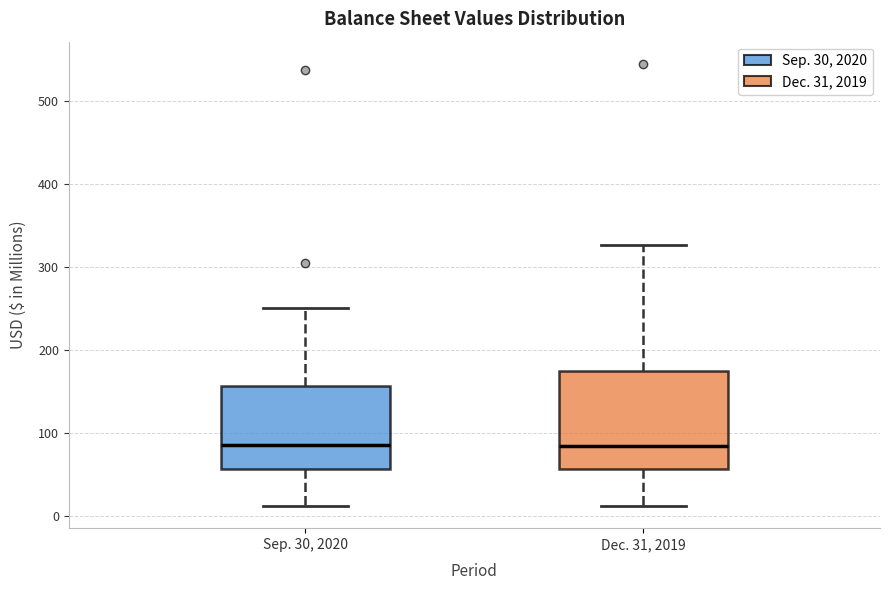

Reading left to right, read every box against the y-axis: the position of its median line, the range the box covers, and the ends of its whiskers. The values are not printed on the chart, so give them approximately, as read against the axis.

Sep. 30, 2020: median 90, box 60 to 160, whiskers 10 to 250
Dec. 31, 2019: median 80, box 60 to 180, whiskers 10 to 330